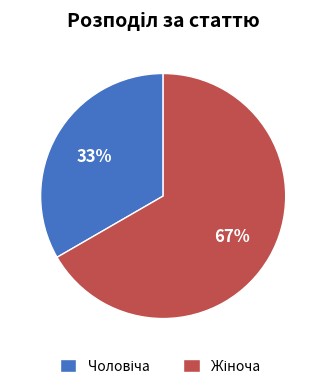

Does any single category account for the majority?

Yes